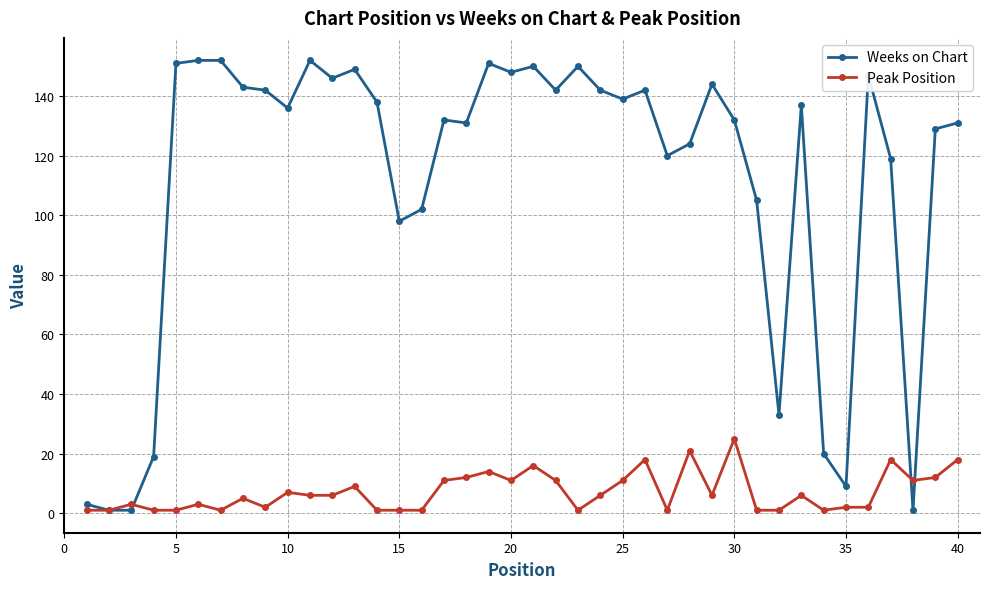

How many series are shown in this chart?

2